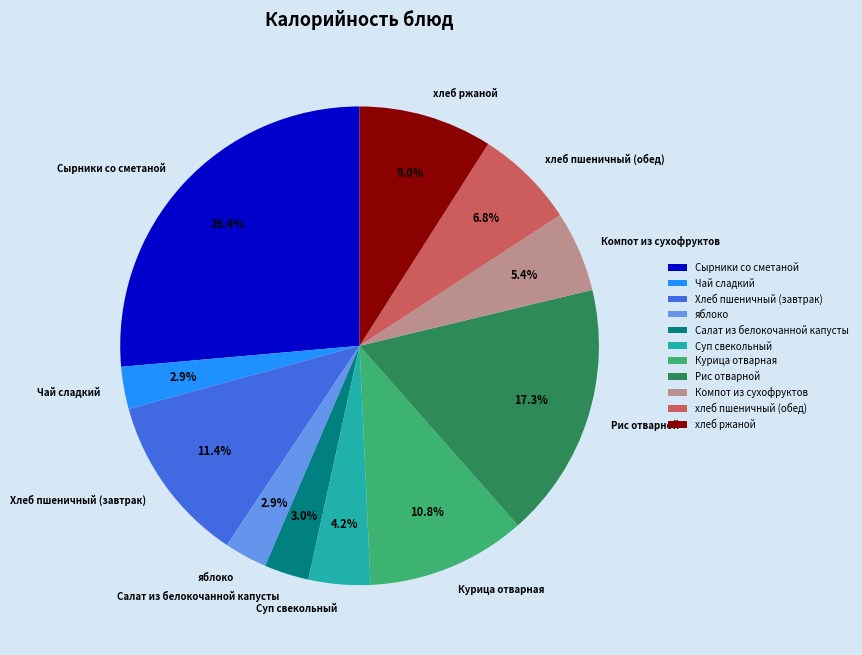

True or false: Сырники со сметаной accounts for 26% of the total.

True